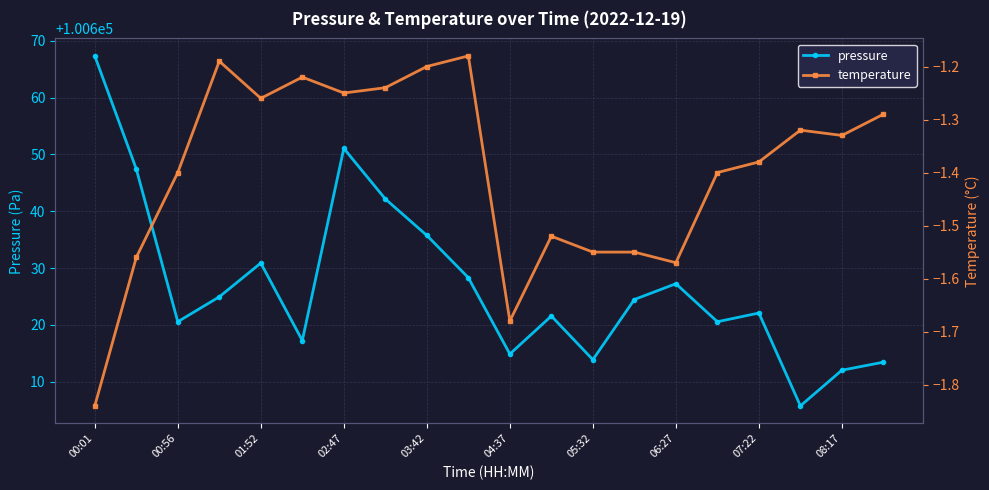

Rank the series by their maximum value, from lowest to highest.

temperature, pressure